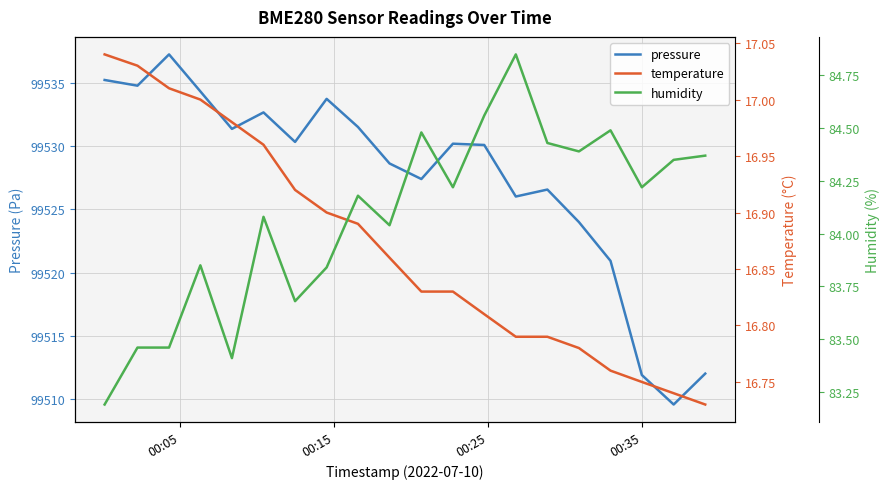

Which series has the widest spread of values?

pressure